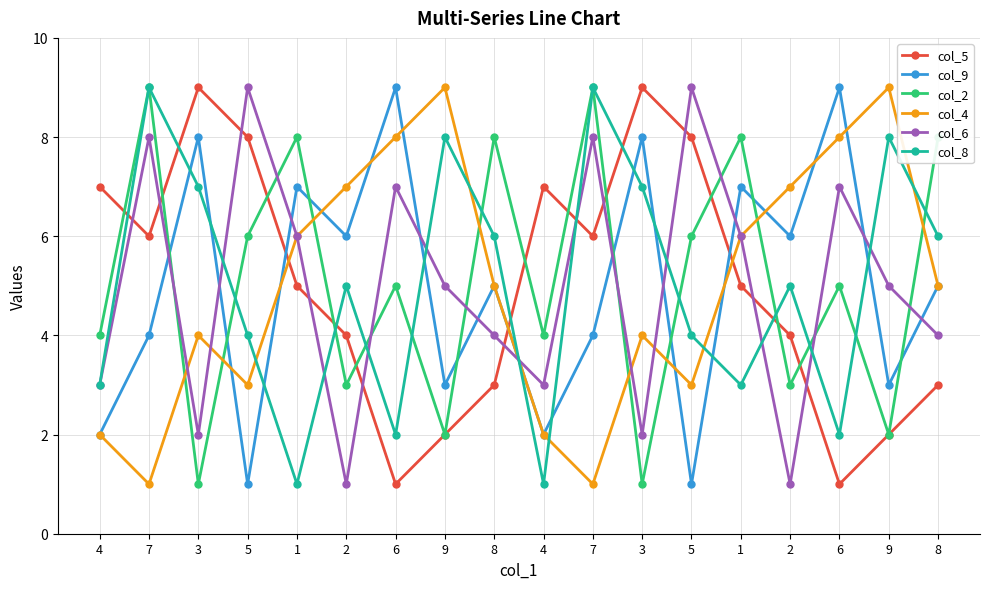

Count the col_4 values in the range 3 to 7.

10